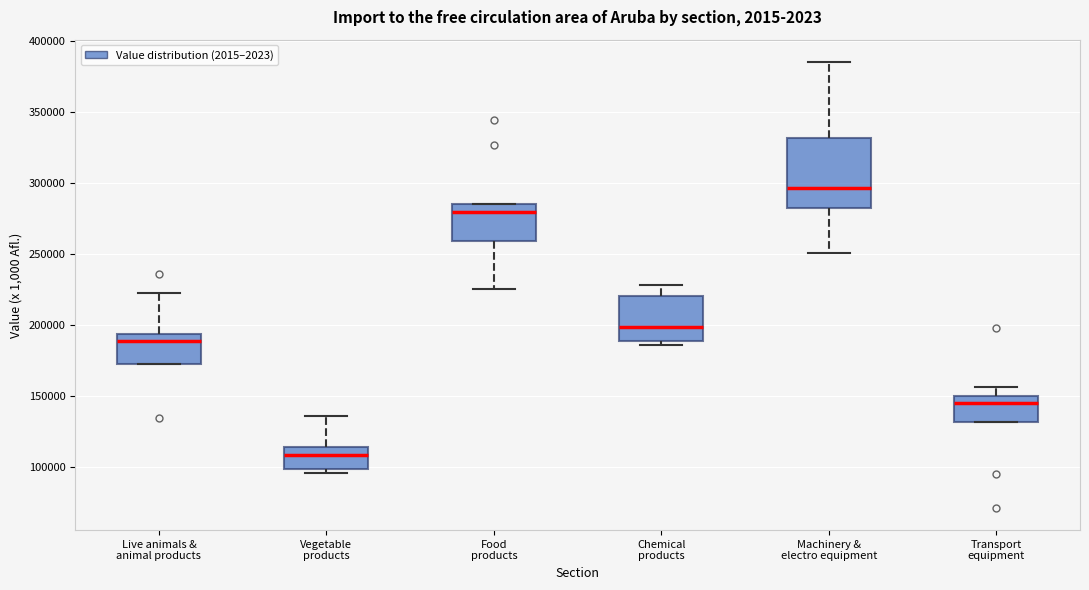

Where does the upper whisker of the box for Transport equipment end on the y-axis? The values are not printed on the chart, so give them approximately, as read against the axis.

155000